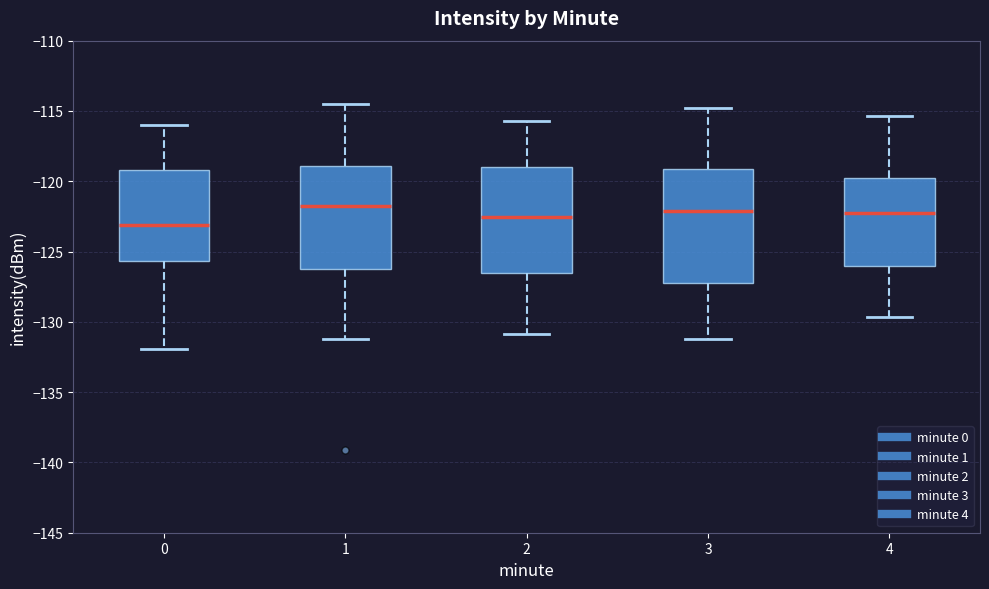

Which box's median line is the lowest?

0